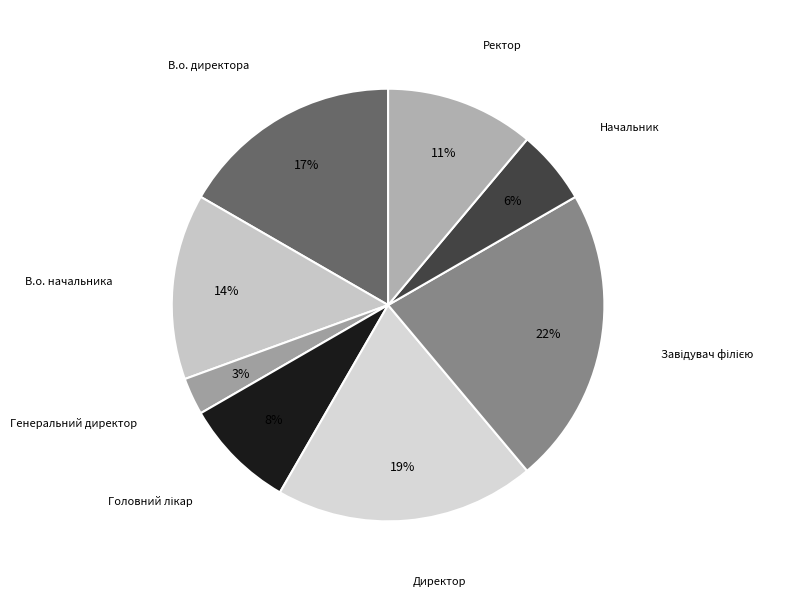

To the nearest percent, what percentage of the pie is Директор?

19%